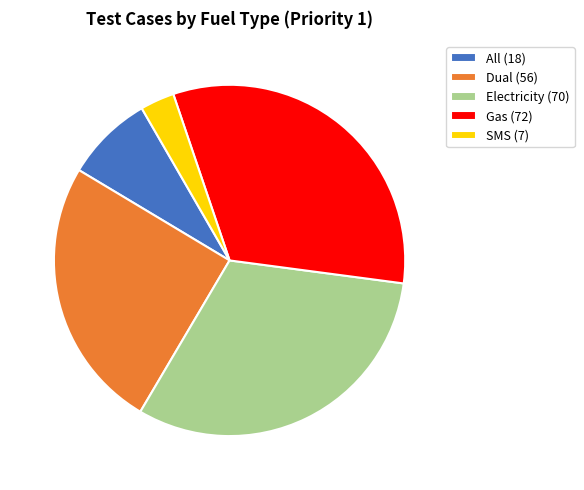

Do Dual (56) and SMS (7) together represent more than half of the pie?

No